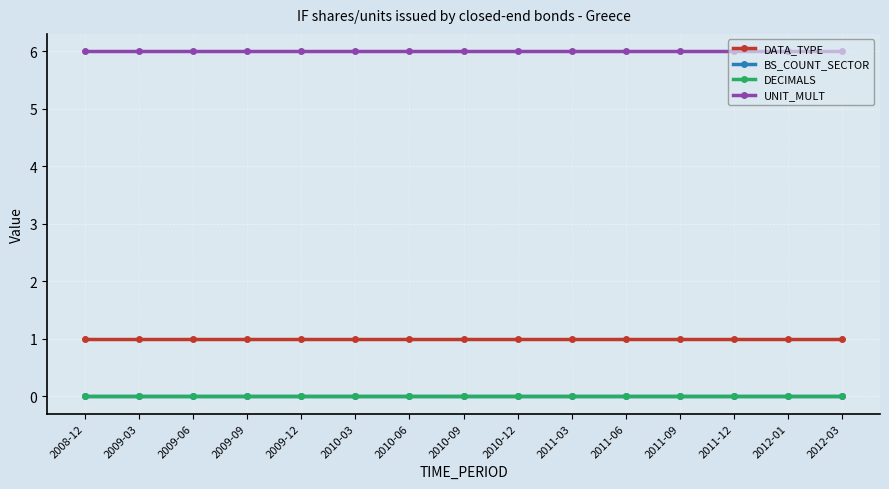

What is the spread (max minus min) of values at 2010-09?

6